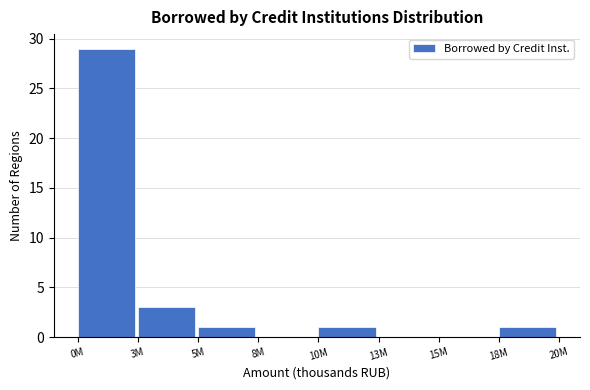

Reading left to right, what are all the values shown in this chart?

0M=29	3M=3	5M=1	8M=0	10M=1	13M=0	15M=0	18M=1